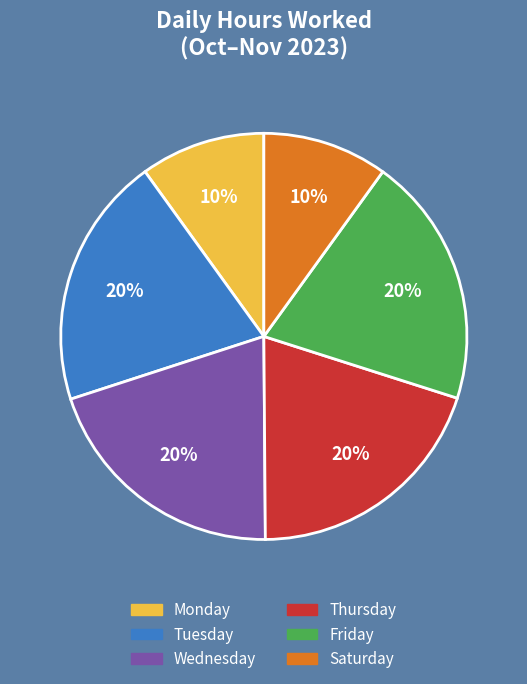

Is there any slice that represents more than half of the pie?

No